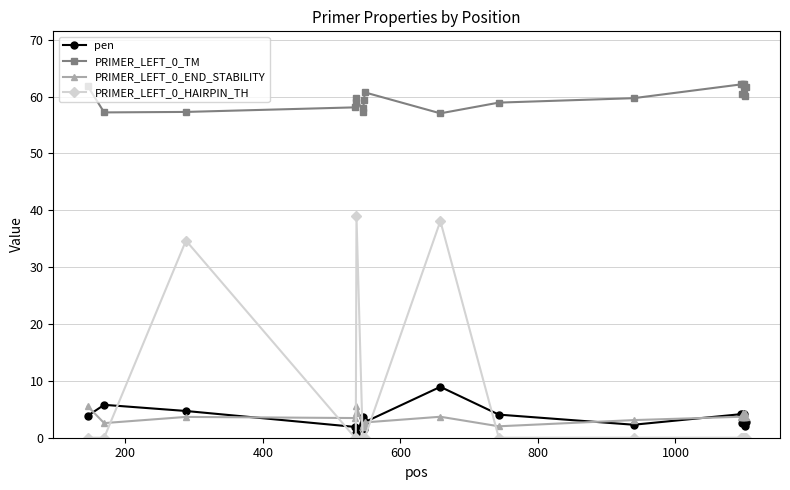

True or false: PRIMER_LEFT_0_TM and PRIMER_LEFT_0_HAIRPIN_TH cross at least once.

False